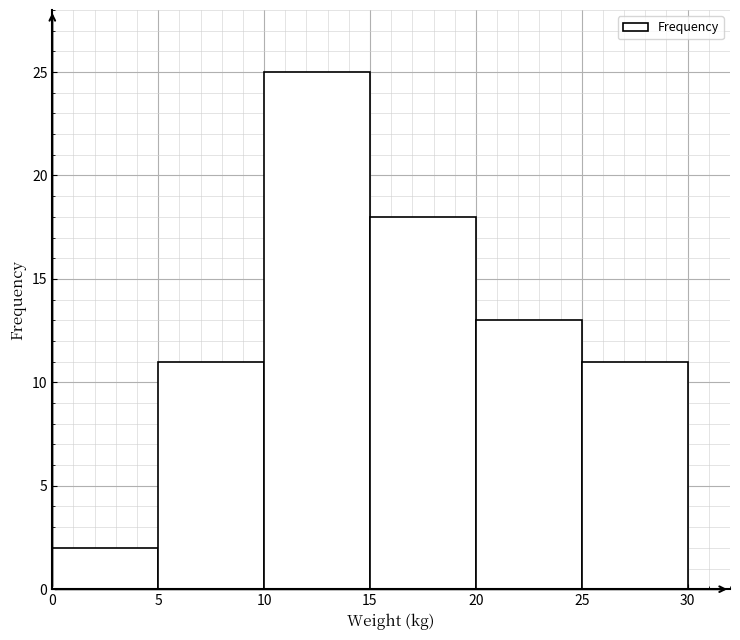

Over which range of the x-axis is the bar tallest?

10 to 15